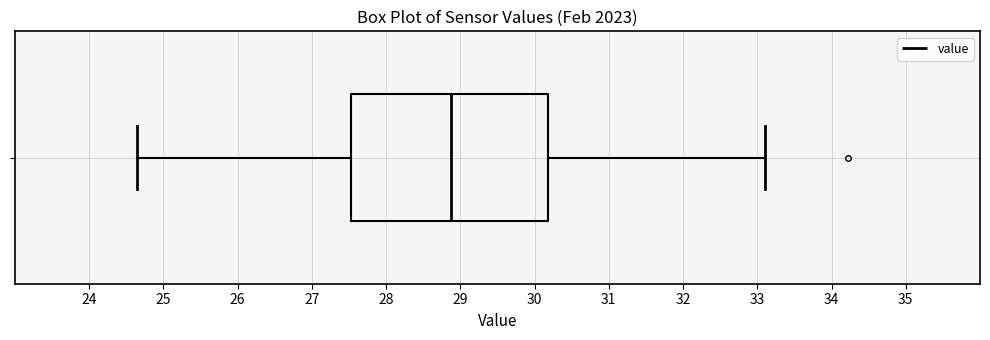

Transcribe this box plot: give where the median line is, the range the box spans, and where the two whiskers end, as read against the x-axis. The values are not printed on the chart, so give them approximately, as read against the axis.

median 28.9, box 27.5 to 30.2, whiskers 24.7 to 33.1